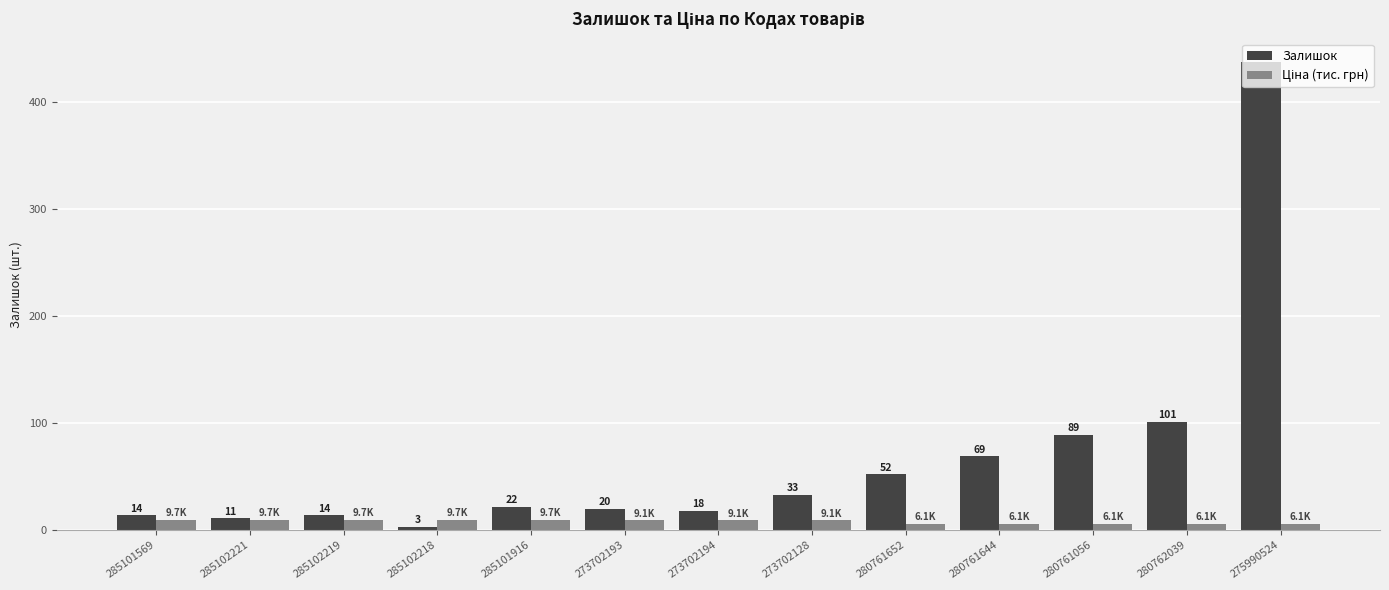

What is the maximum value for Залишок?

437.0